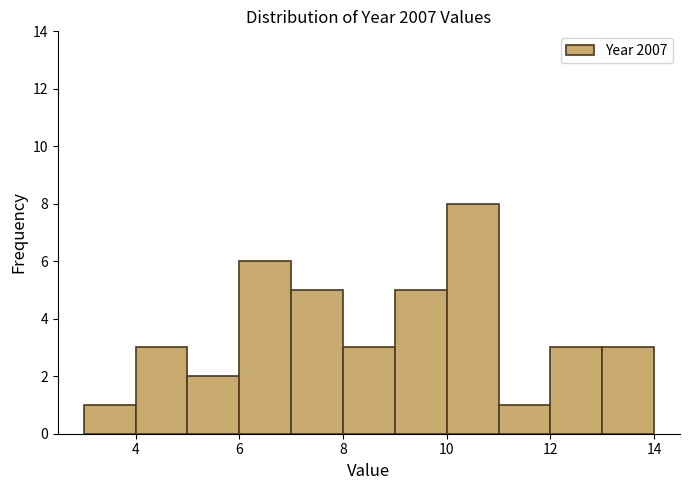

Reading left to right, transcribe this chart: for each bar, give the range it covers on the x-axis and its height. The values are not printed on the chart, so give them approximately, as read against the axis.

3 to 4: 1
4 to 5: 3
5 to 6: 2
6 to 7: 6
7 to 8: 5
8 to 9: 3
9 to 10: 5
10 to 11: 8
11 to 12: 1
12 to 13: 3
13 to 14: 3